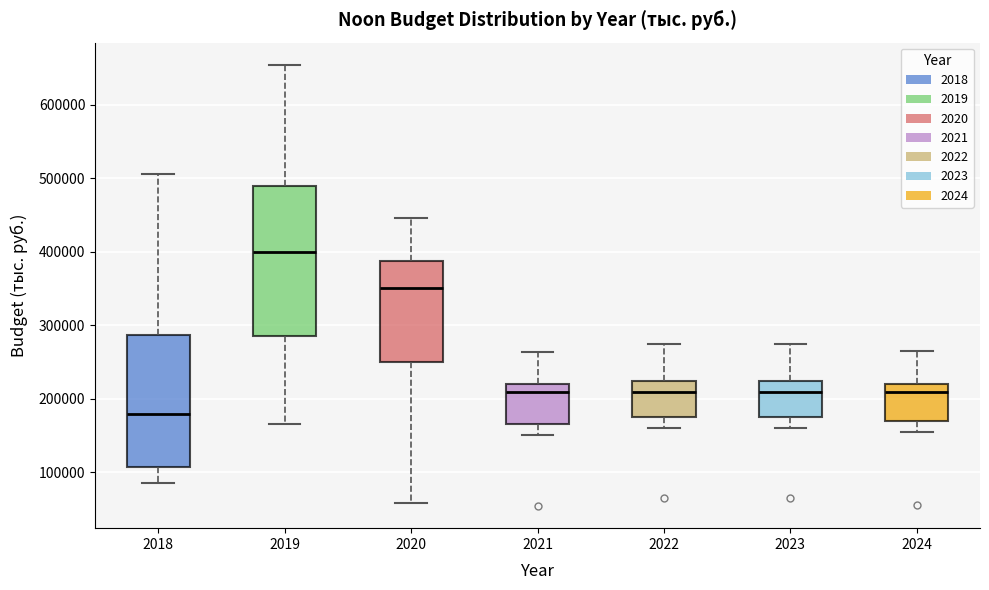

Which box is the tallest, from its lower edge to its upper edge?

2019